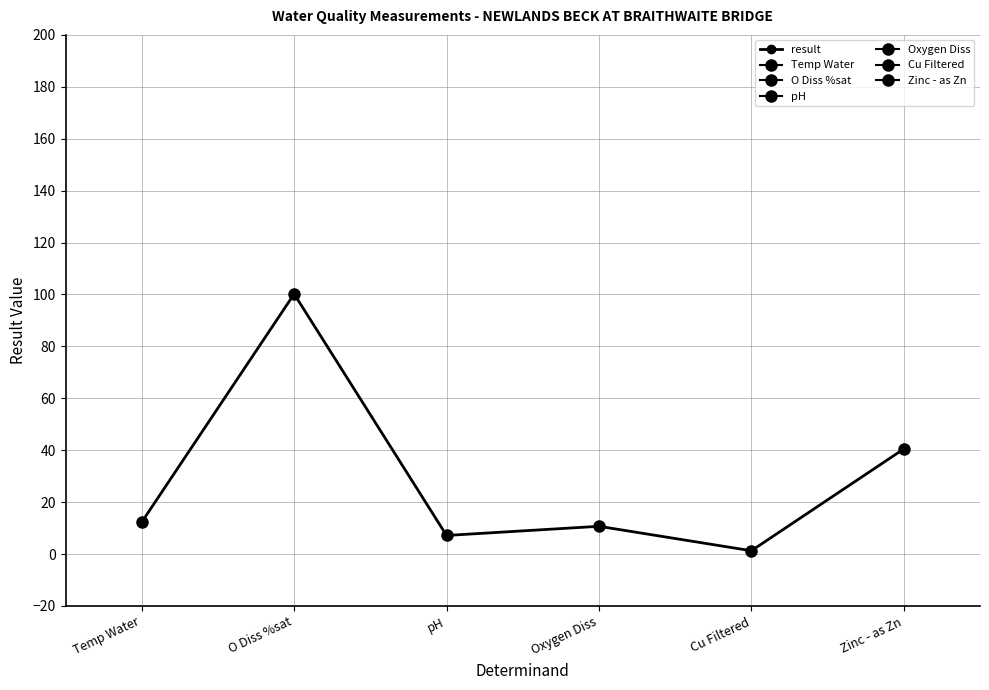

The value at Zinc - as Zn is 40.5. True or false?

True